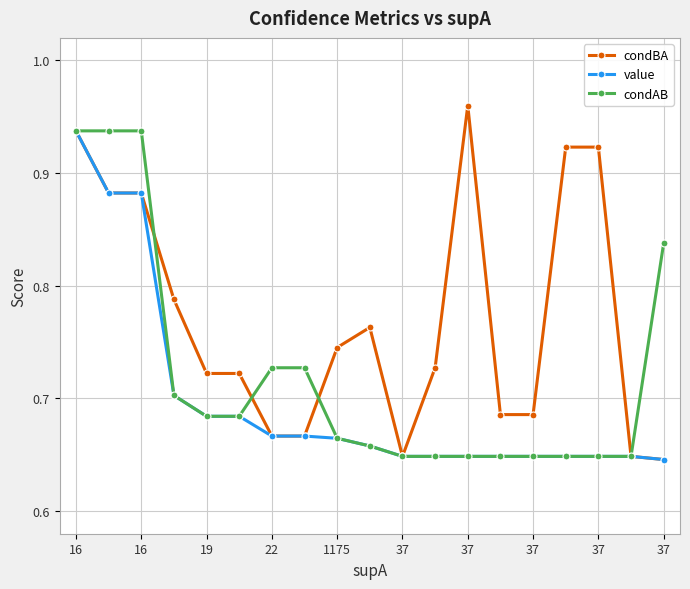

How many condBA values are between 0 and 1?

19